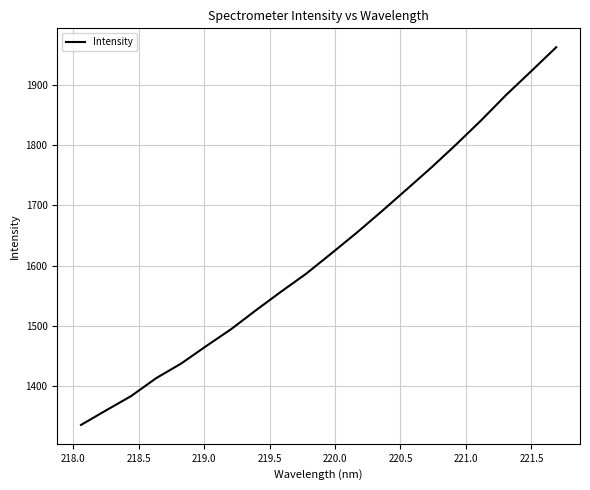

What is the smallest value displayed?

1336.3